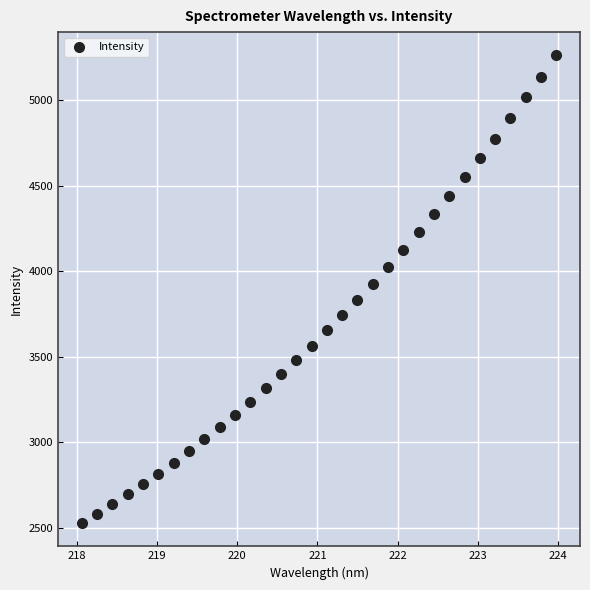

What is the range of X values (max minus min)?

5.9